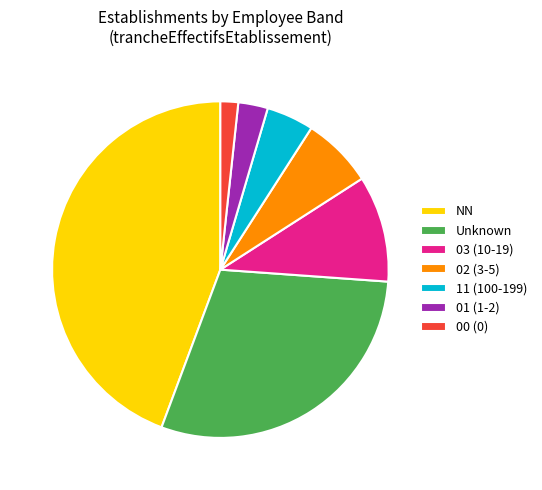

Which slice is the smallest?

00 (0)